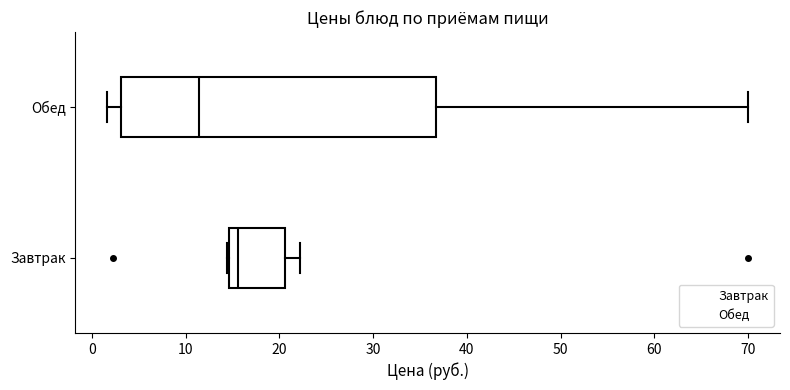

Which box is the widest, from its left edge to its right edge?

Обед